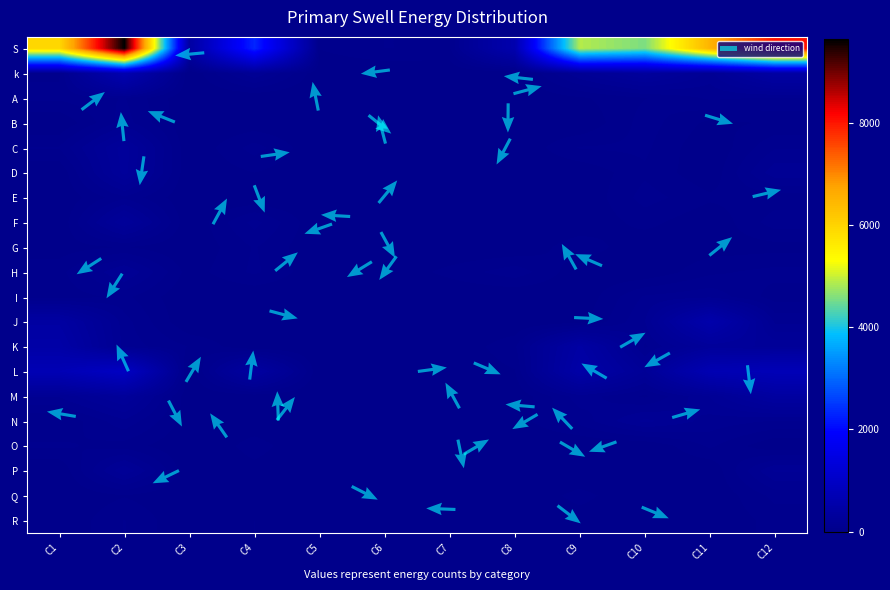

Where does the J series first go above 20?

C1